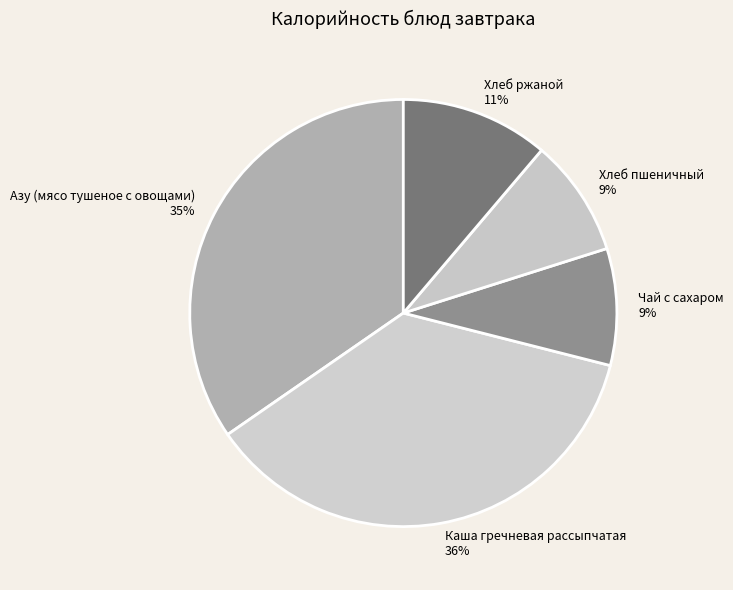

Count the number of slices in the pie.

5